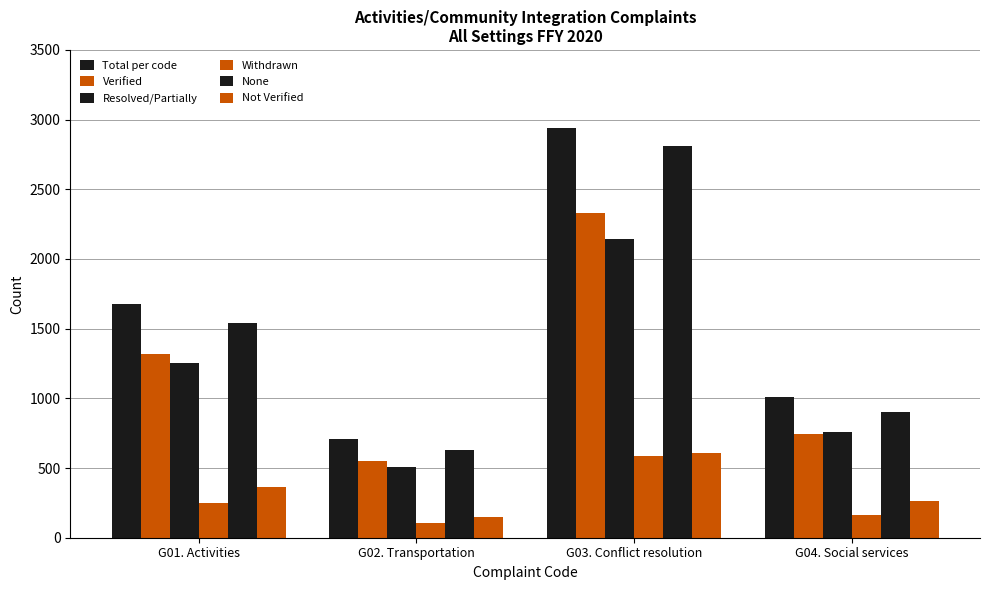

True or false: Resolved/Partially has a value of 2143 at G03. Conflict resolution.

True